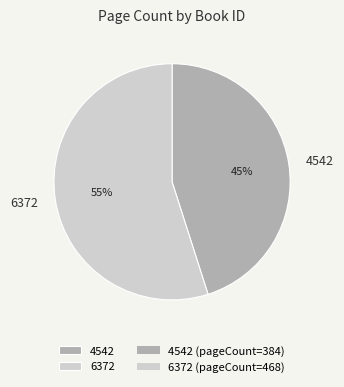

True or false: 6372 accounts for 55% of the total.

True